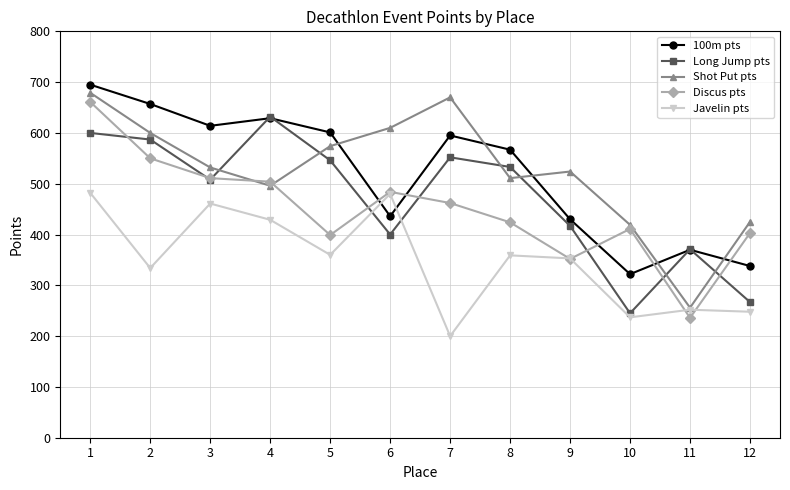

How many times do Discus pts and Shot Put pts cross each other?

2